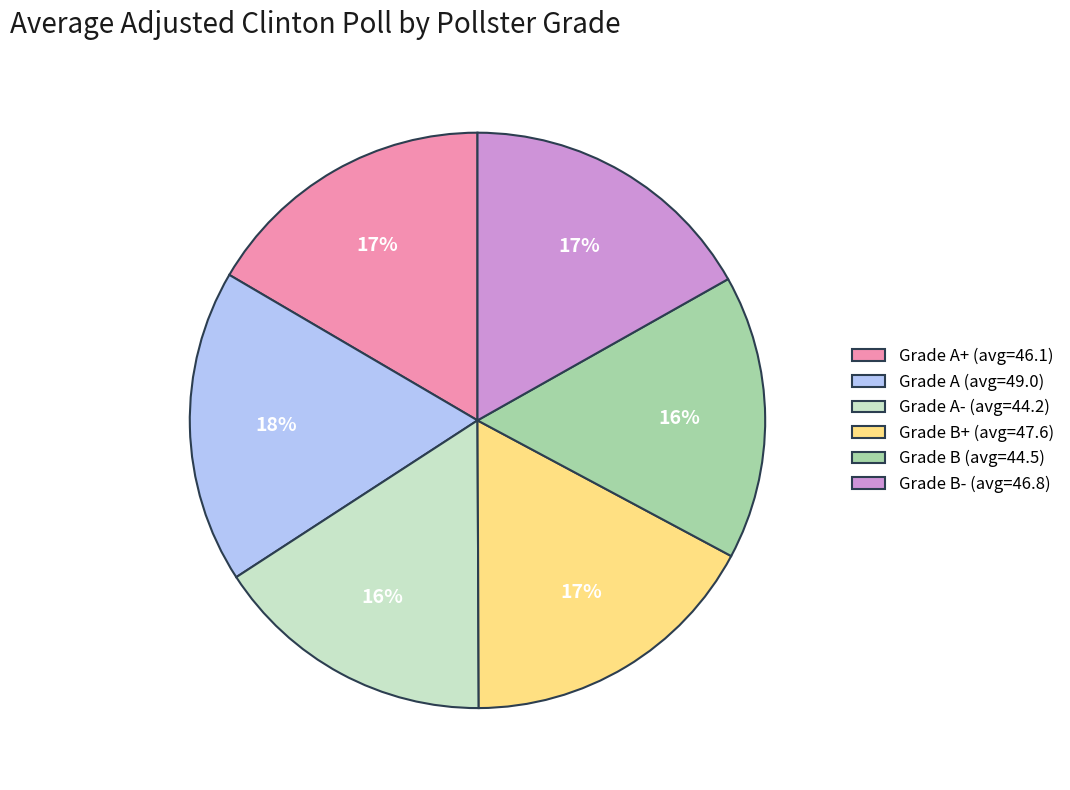

The Grade A+ (avg=46.1) slice represents 17% of the pie. True or false?

True